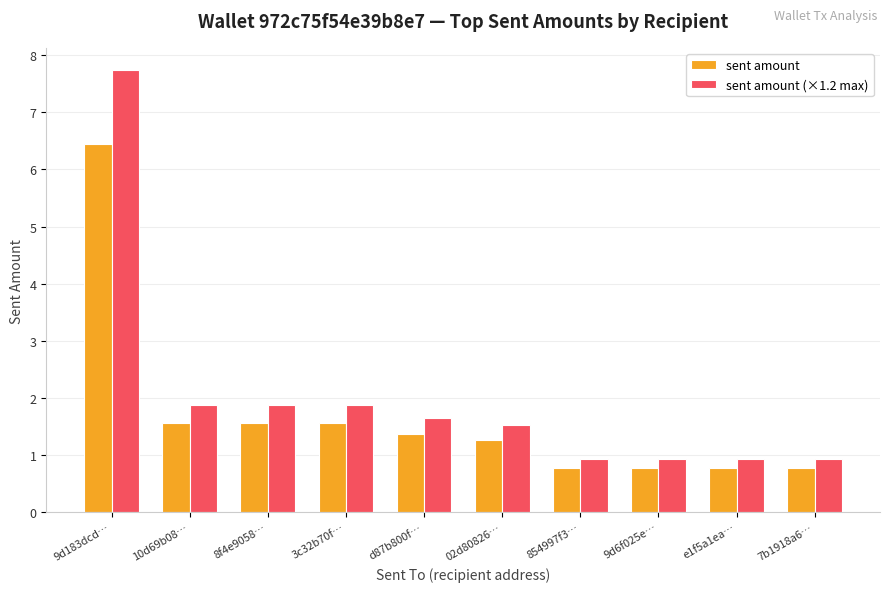

Rank the series at e1f5a1ea… from lowest to highest value.

sent amount, sent amount (×1.2 max)